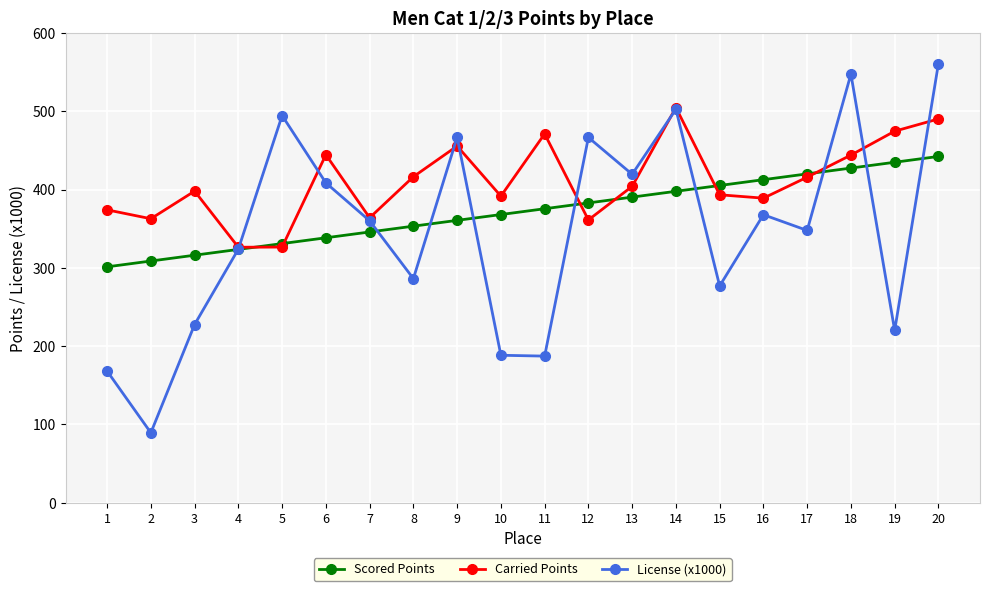

True or false: Carried Points has a value of 163.4 at 2.

False